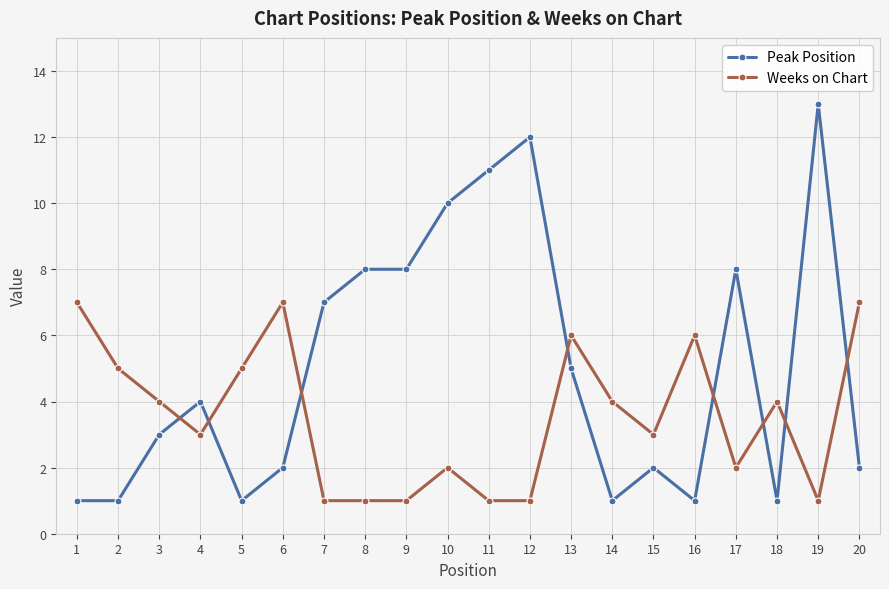

True or false: Peak Position has more than 2 points higher than both neighbors.

True